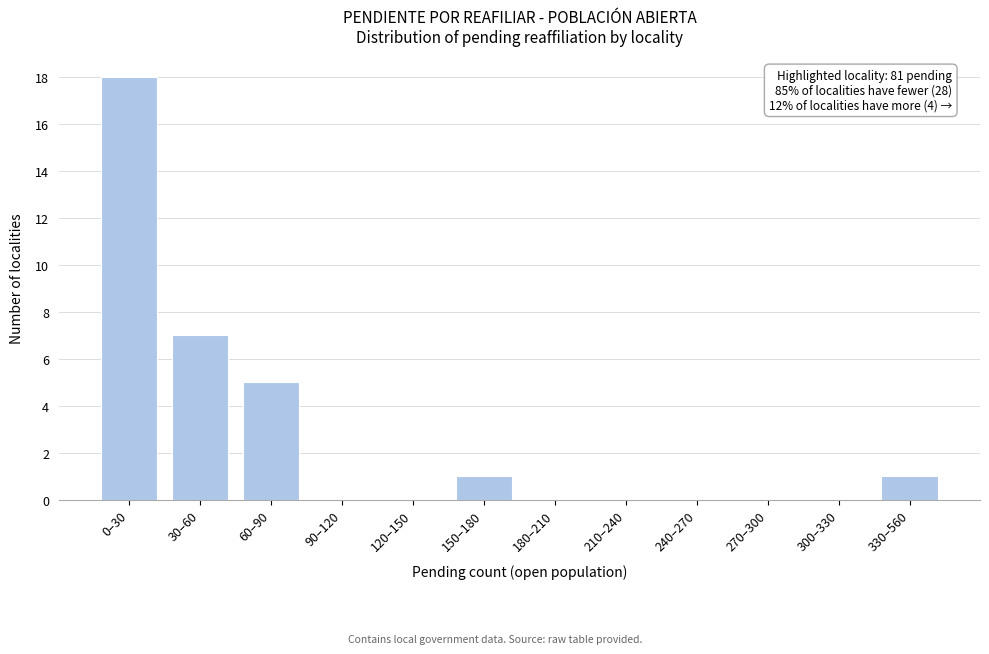

Reading left to right, list all the values displayed in this chart.

0–30=18	30–60=7	60–90=5	90–120=0	120–150=0	150–180=1	180–210=0	210–240=0	240–270=0	270–300=0	300–330=0	330–560=1